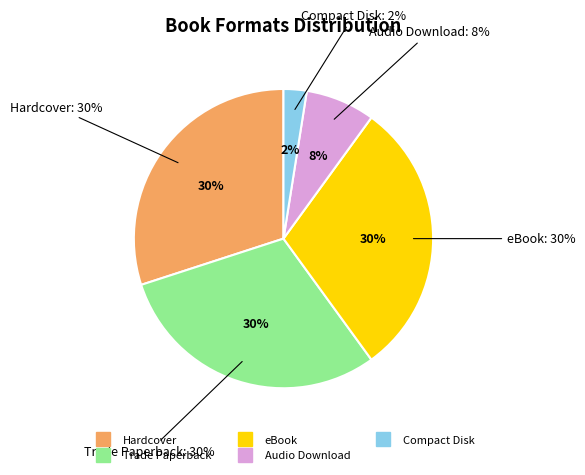

Does Compact Disk represent more than half of the total?

No